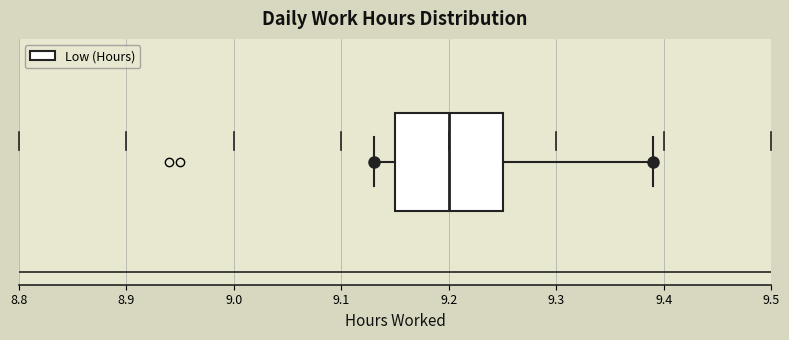

Where does the left whisker of the box end on the x-axis? The values are not printed on the chart, so give them approximately, as read against the axis.

9.13